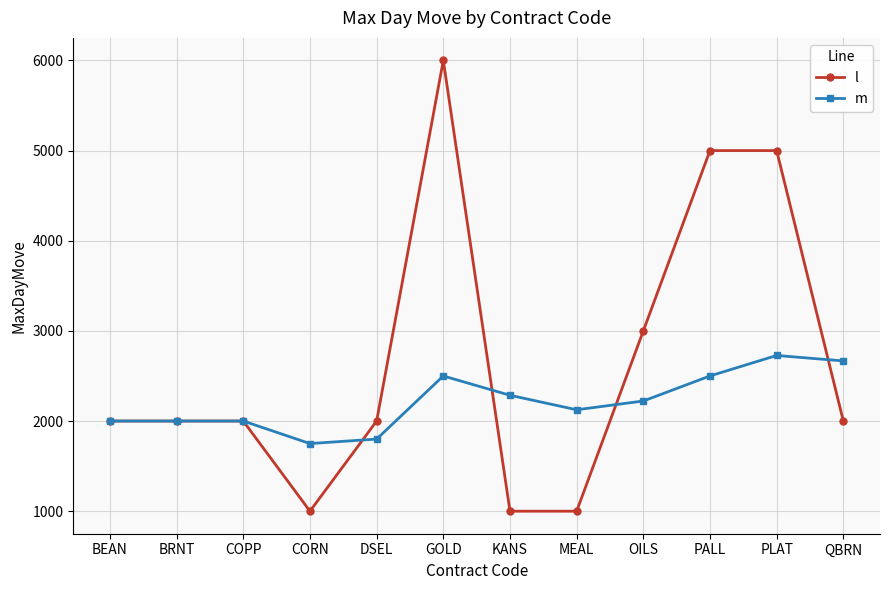

Rank the series at QBRN from highest to lowest value.

m, l